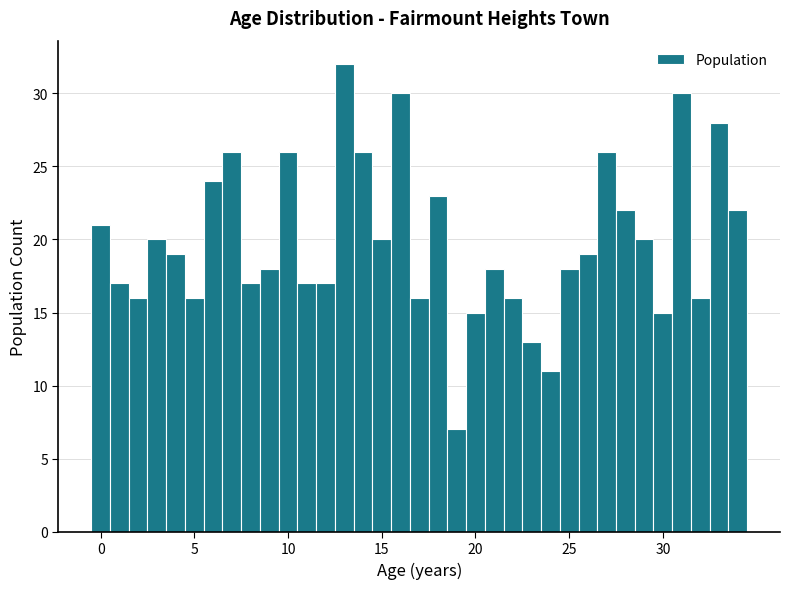

Around what value on the x-axis is the tallest bar? Give the approximate position of its centre, as read against the axis.

13.0